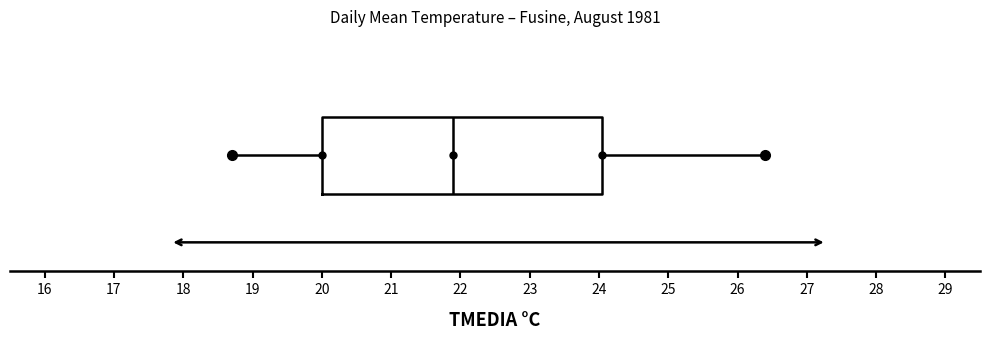

Read this box plot against the x-axis: the position of the median line, the range covered by the box, and the ends of both whiskers. The values are not printed on the chart, so give them approximately, as read against the axis.

median 21.9, box 20.0 to 24.1, whiskers 18.7 to 26.4